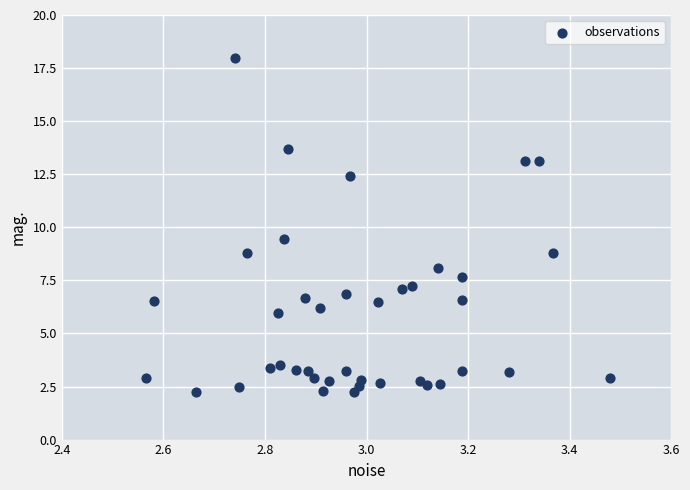

What Y value in the scatter plot is closest to 10?

9.4